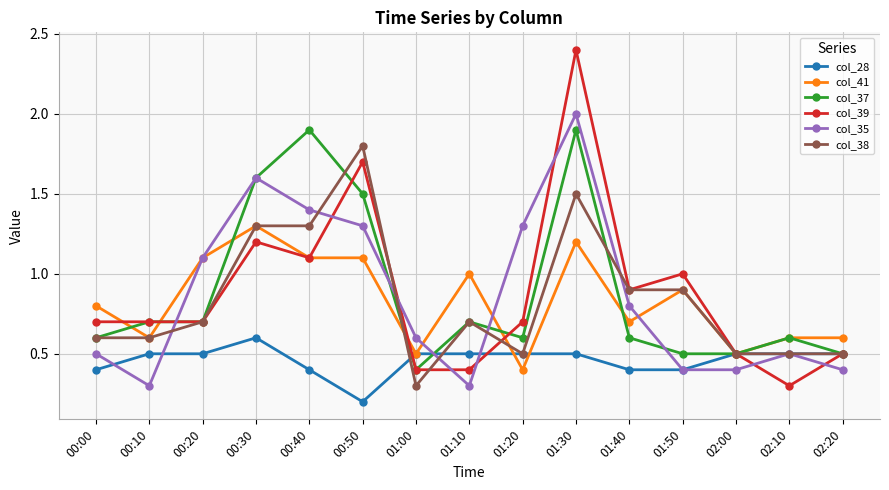

Which series has the largest range (max minus min)?

col_39